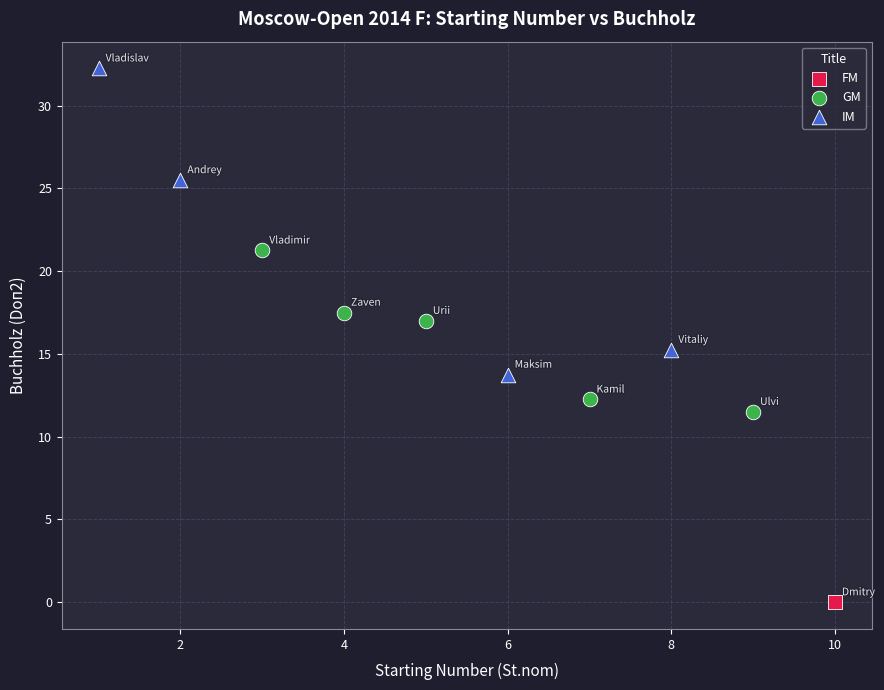

What are all the series names shown in the legend?

FM, GM, IM